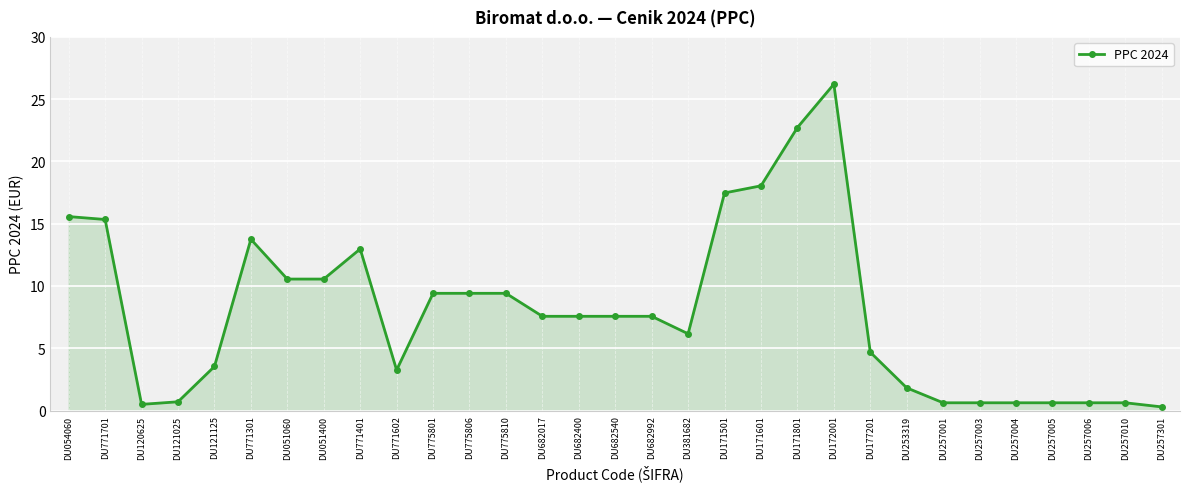

True or false: there are more than 2 points higher than both neighbors.

True